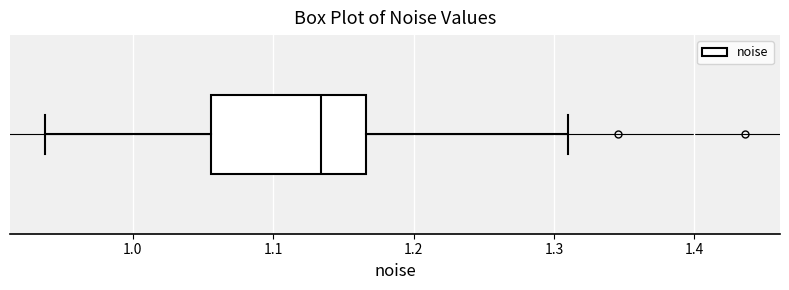

Read this box plot against the x-axis: the position of the median line, the range covered by the box, and the ends of both whiskers. The values are not printed on the chart, so give them approximately, as read against the axis.

median 1.13, box 1.06 to 1.17, whiskers 0.94 to 1.31